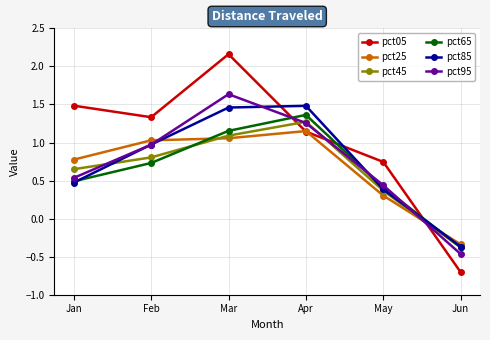

How many negative values does the pct85 series have?

1